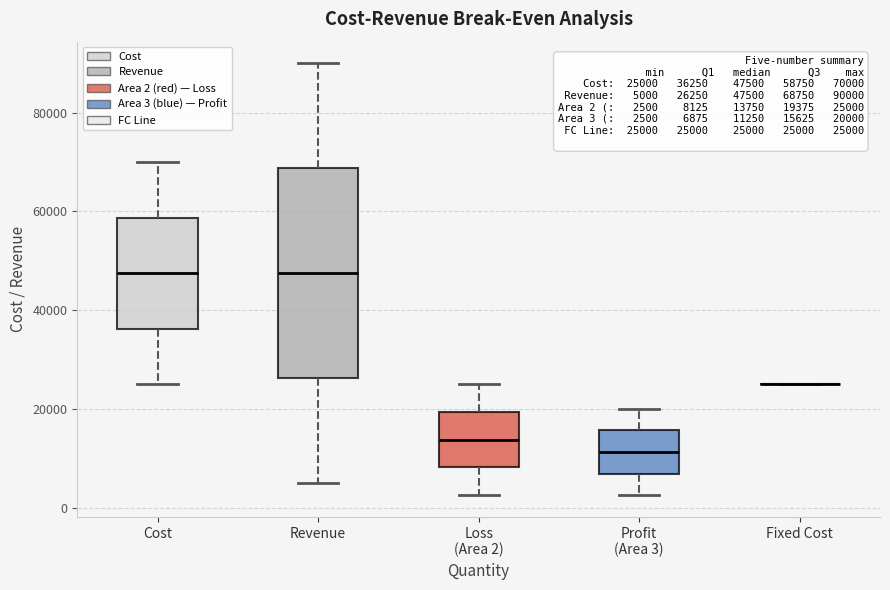

Which box is the tallest, from its lower edge to its upper edge?

Revenue